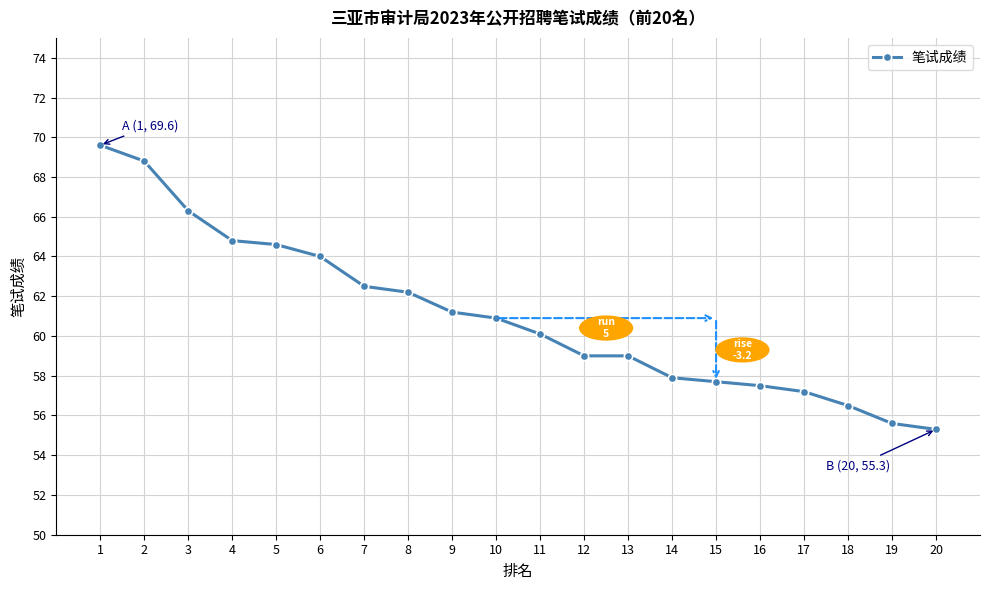

What is the average value?

61.0